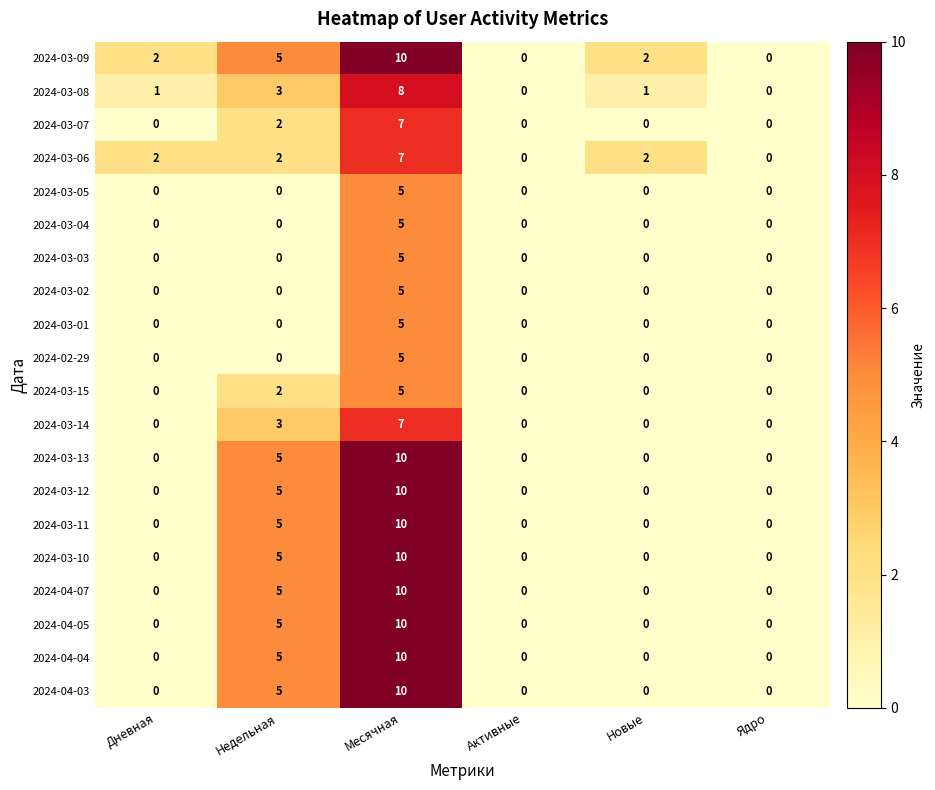

What value does the 2024-03-12 series have at Месячная, to the nearest 5?

10